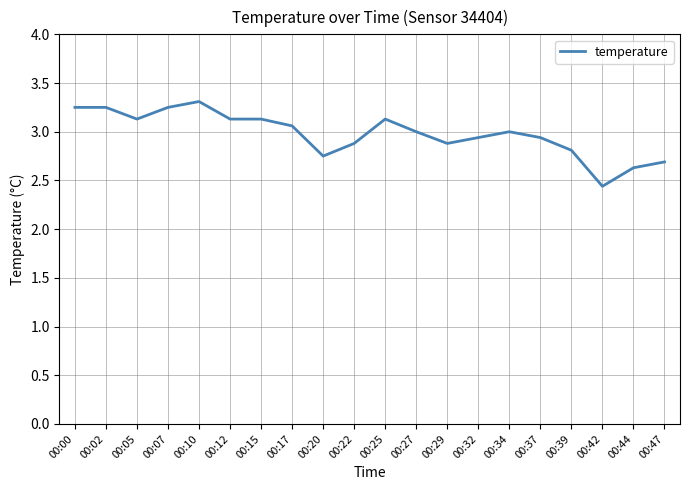

Approximately how many times larger is the value at 00:42 compared to 00:32?

0.8